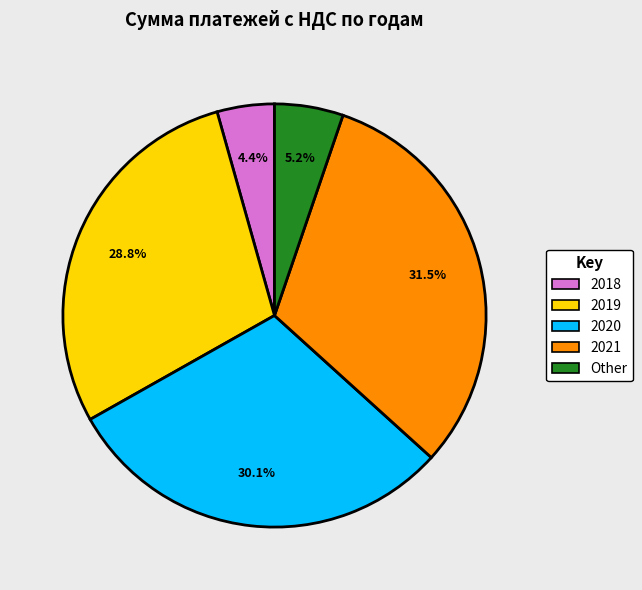

What is the ratio of the value at 2020 to the value at 2019?

1.0